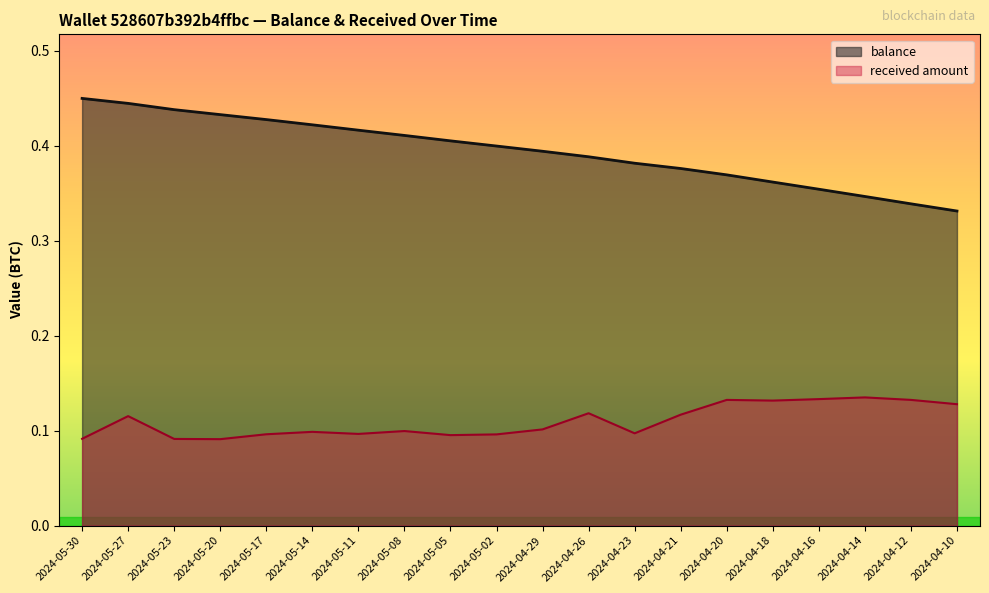

What is the difference between the highest and lowest values at 2024-04-26?

0.3